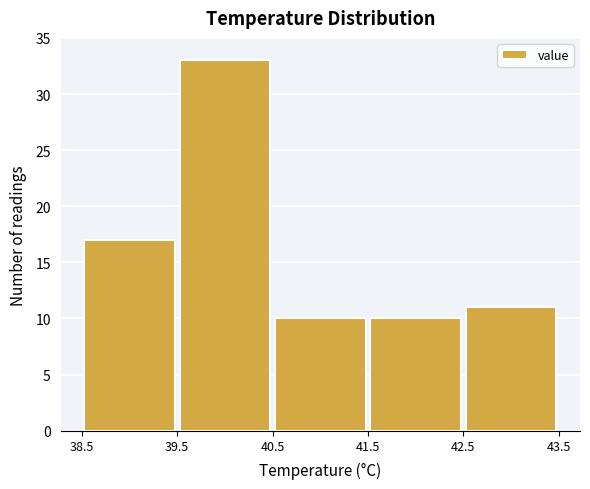

Reading left to right, list every bar in this chart as the range it spans on the x-axis followed by its height. The values are not printed on the chart, so give them approximately, as read against the axis.

38.5 to 39.5: 17
39.5 to 40.5: 33
40.5 to 41.5: 10
41.5 to 42.5: 10
42.5 to 43.5: 11